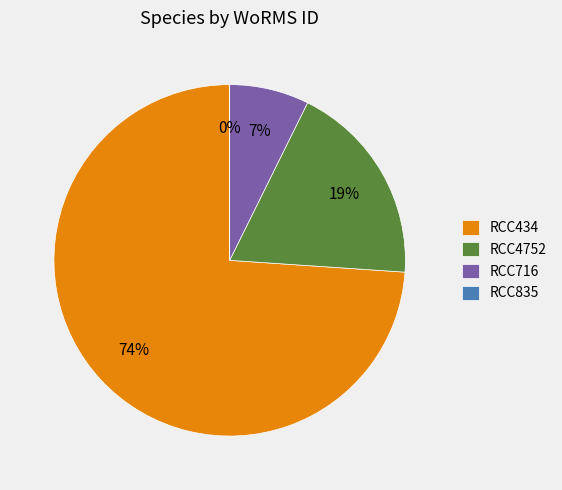

What is the largest slice in the pie chart?

RCC434